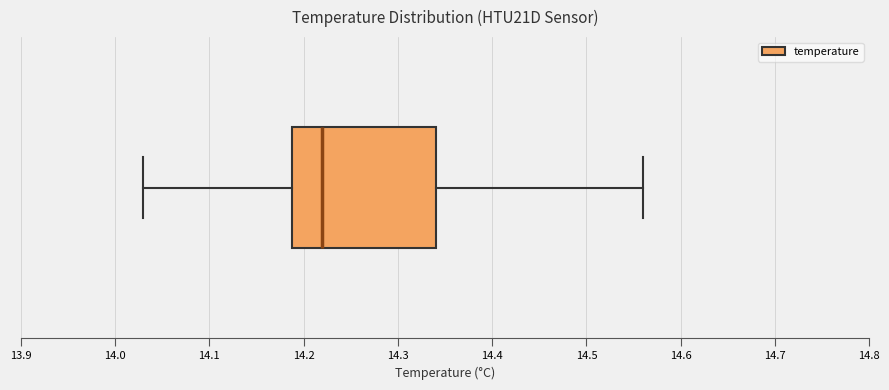

Transcribe this box plot: give where the median line is, the range the box spans, and where the two whiskers end, as read against the x-axis. The values are not printed on the chart, so give them approximately, as read against the axis.

median 14.22, box 14.19 to 14.34, whiskers 14.03 to 14.56